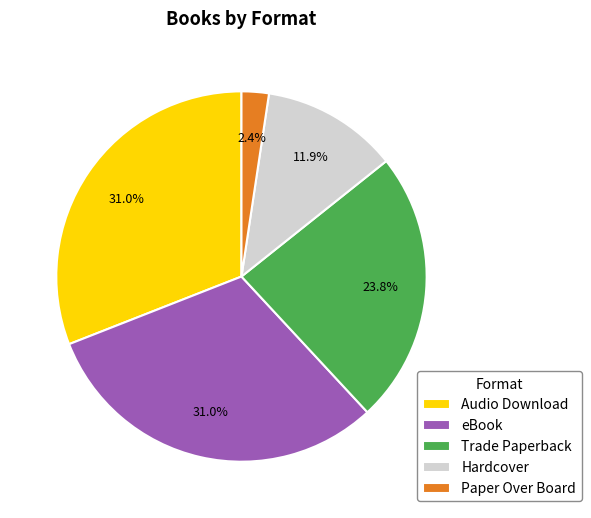

What percentage is the Audio Download slice, to the nearest percent?

31%